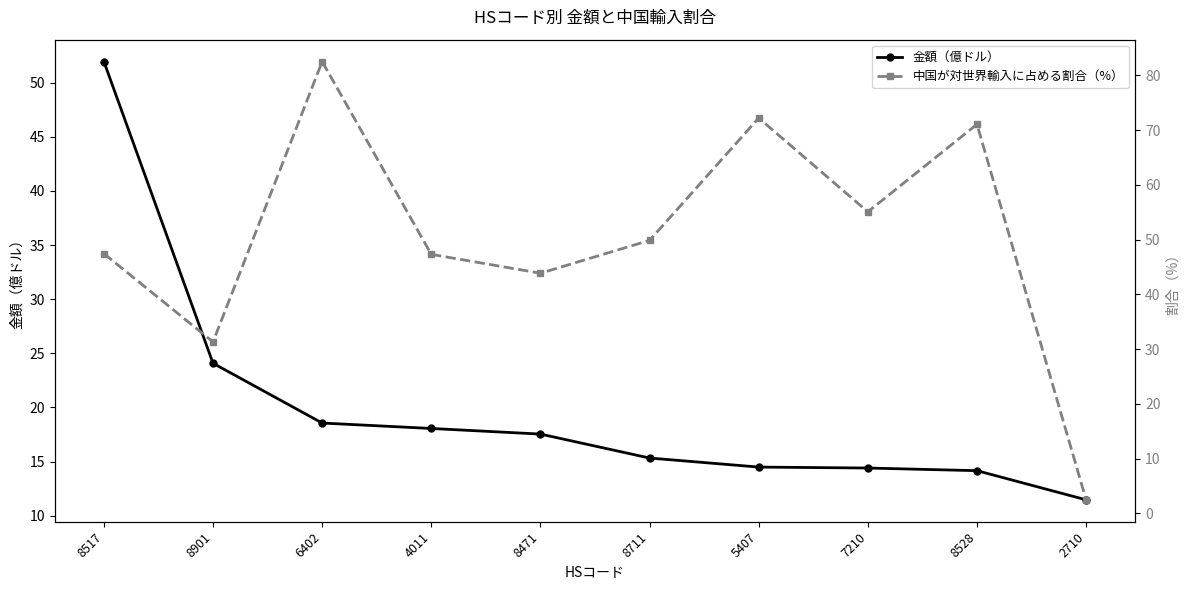

The 金額（億ドル） series shows 14.2 at 8528. True or false?

True